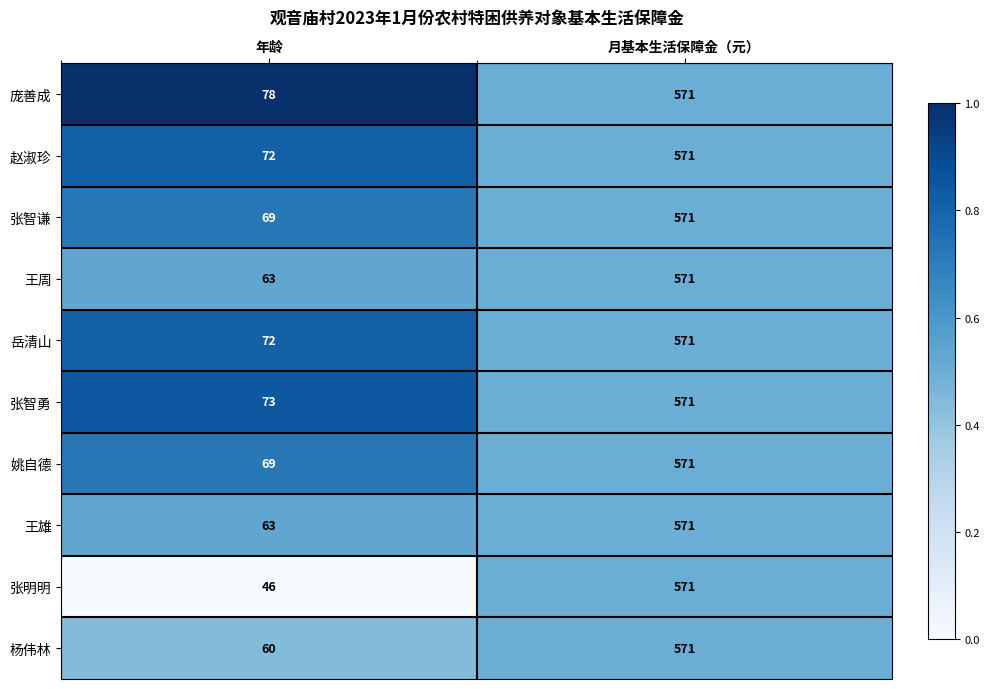

What is the minimum value shown in the chart?

46